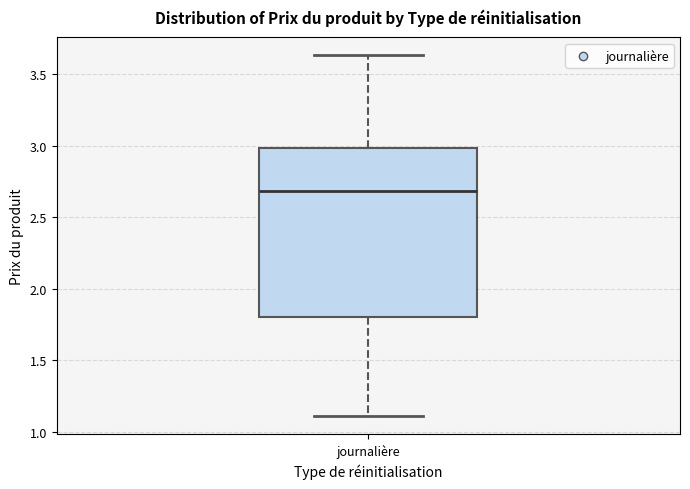

Read this box plot against the y-axis: the position of the median line, the range covered by the box, and the ends of both whiskers. The values are not printed on the chart, so give them approximately, as read against the axis.

median 2.70, box 1.80 to 3.00, whiskers 1.10 to 3.65